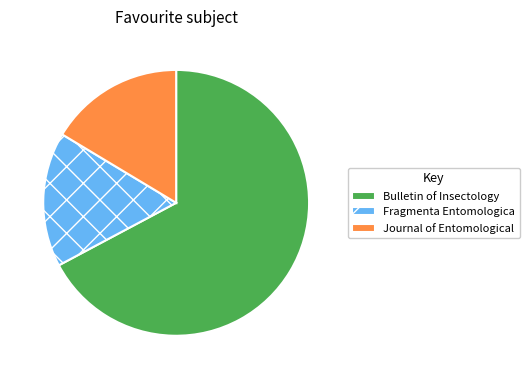

Which slice is the largest?

Bulletin of Insectology